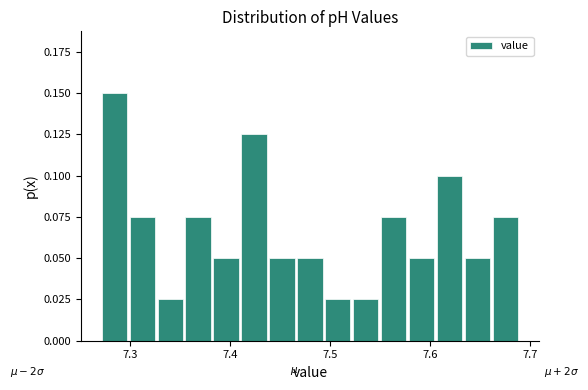

Read against the x-axis, roughly where is the centre of the tallest bar?

7.28